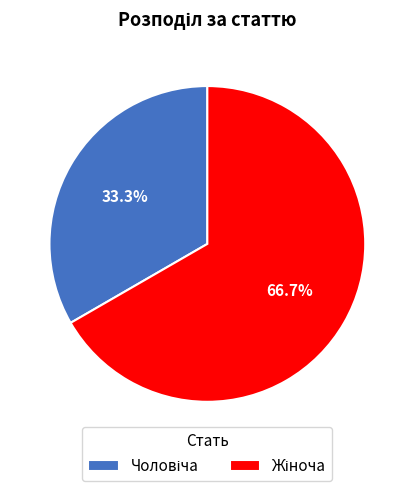

Is there a majority slice in this chart?

Yes